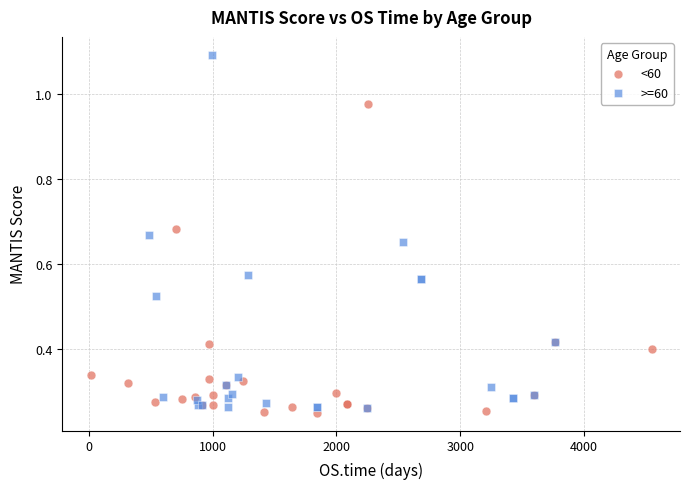

Which series has the largest Y range (max minus min)?

>=60